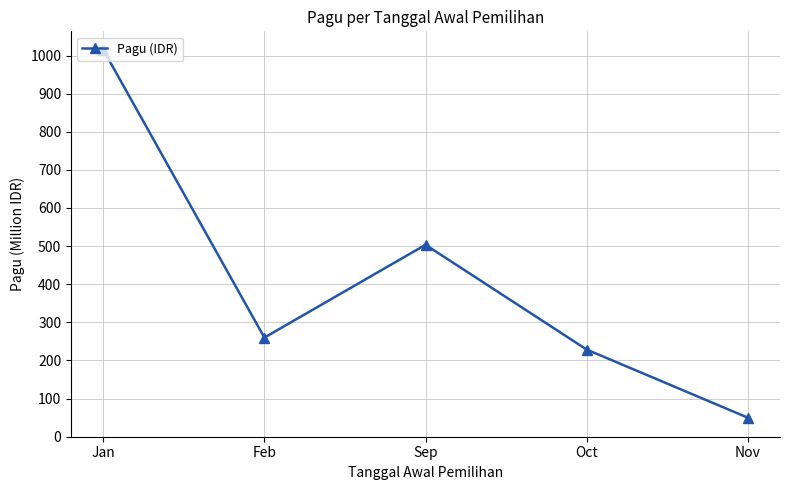

Which category has the lowest value across all series?

Nov